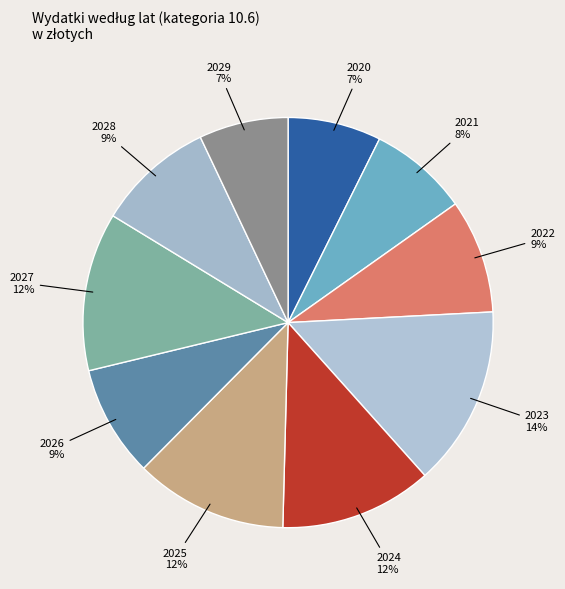

Is the sum of 2023 and 2028 greater than half?

No